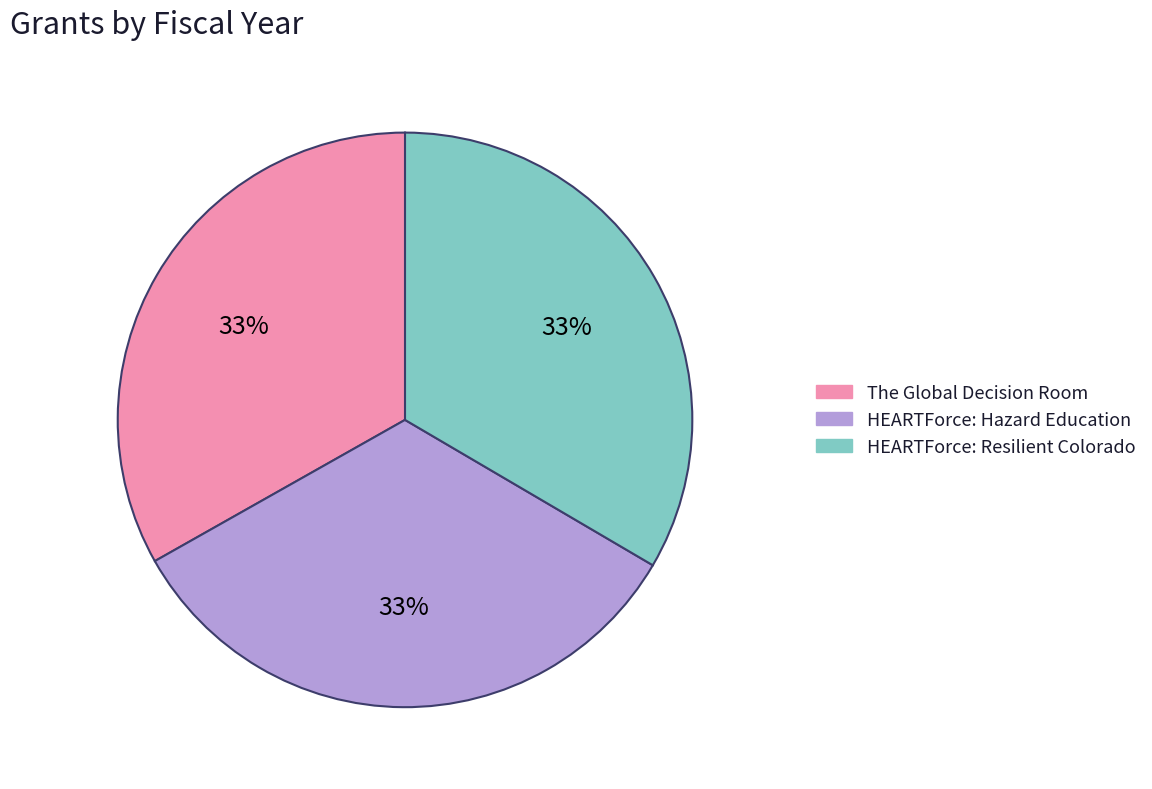

What is the ratio of the value at The Global Decision Room to the value at HEARTForce: Hazard Education?

1.0